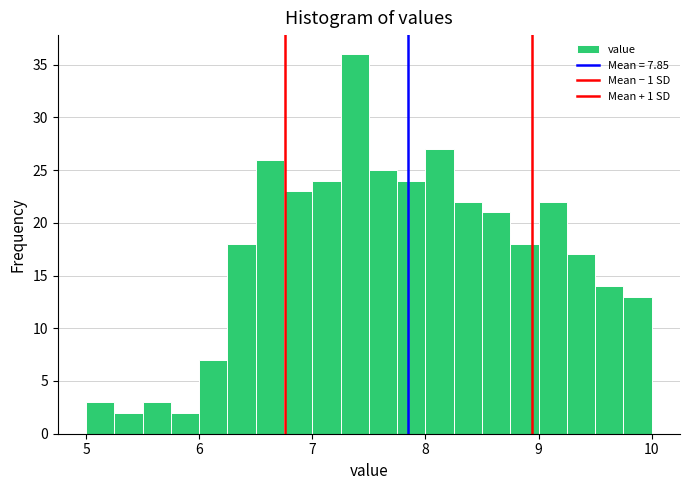

Read against the x-axis, roughly where is the centre of the tallest bar?

7.4